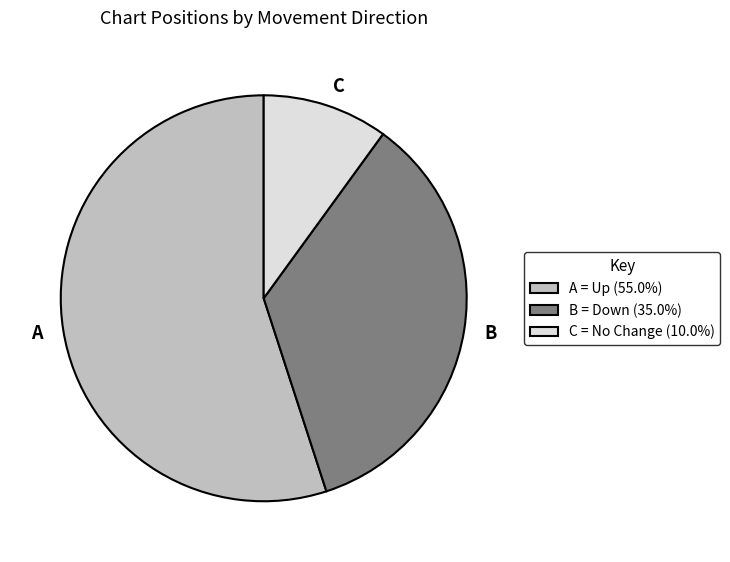

Combined, do B and C account for over 50%?

No